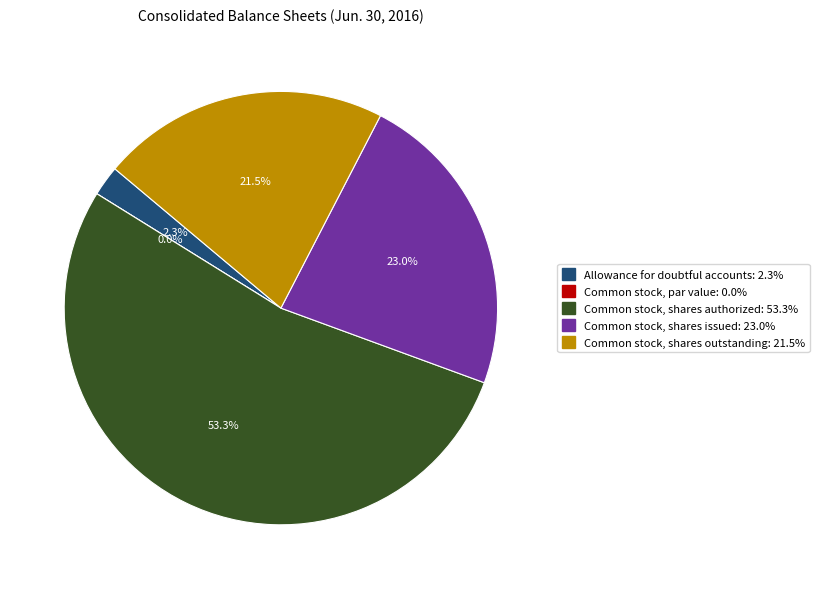

To the nearest percent, what is the average slice percentage?

20%